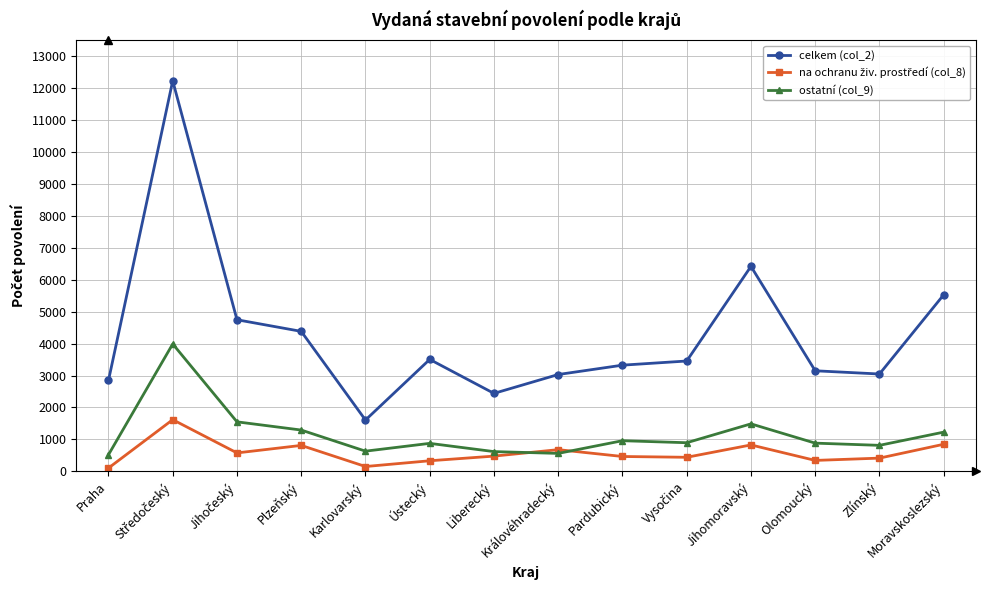

What is the label of the 1st point from the right?

Moravskoslezský